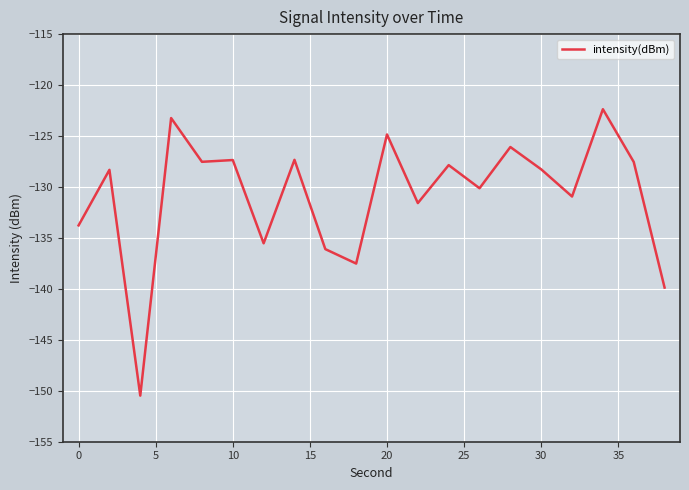

What is the difference between the maximum and minimum values?

28.1